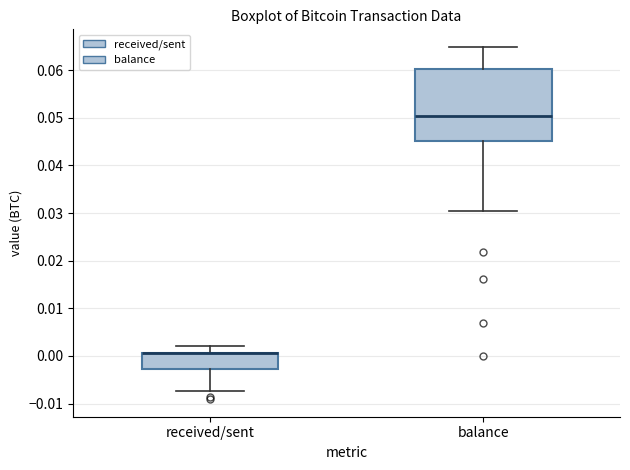

Reading left to right, read every box against the y-axis: the position of its median line, the range the box covers, and the ends of its whiskers. The values are not printed on the chart, so give them approximately, as read against the axis.

received/sent: median 0.001 (drawn on the box's upper edge), box -0.003 to 0.001, whiskers -0.007 to 0.002
balance: median 0.050, box 0.045 to 0.060, whiskers 0.030 to 0.065